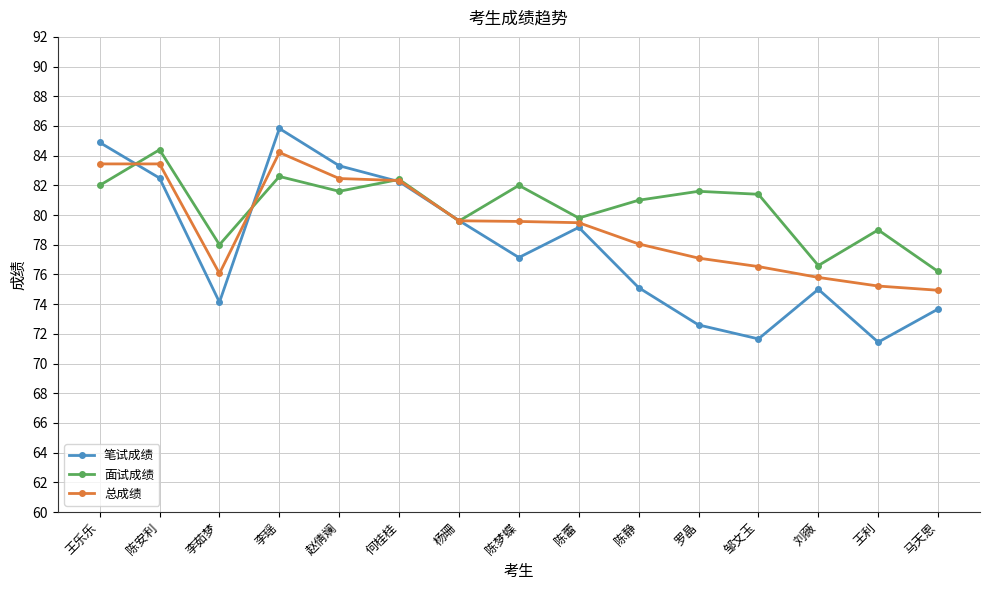

List the series in order of their overall mean, highest first.

面试成绩, 总成绩, 笔试成绩